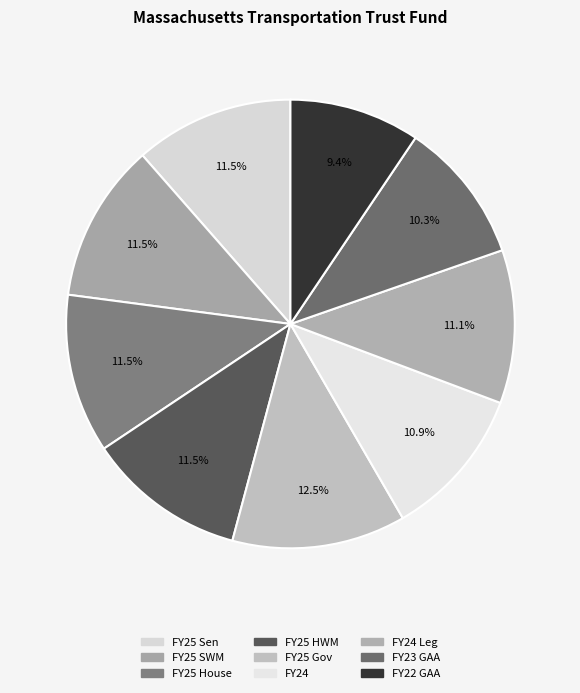

Which slice is the smallest?

FY22 GAA